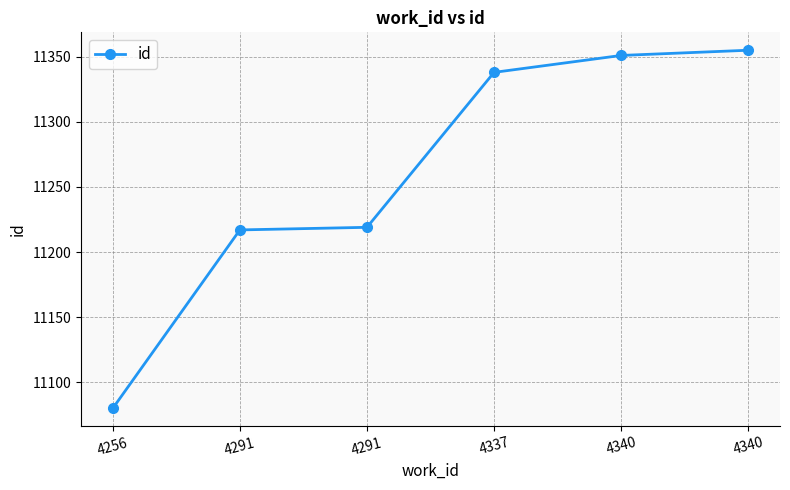

What is the difference between the values at 4340 and 4291?

132